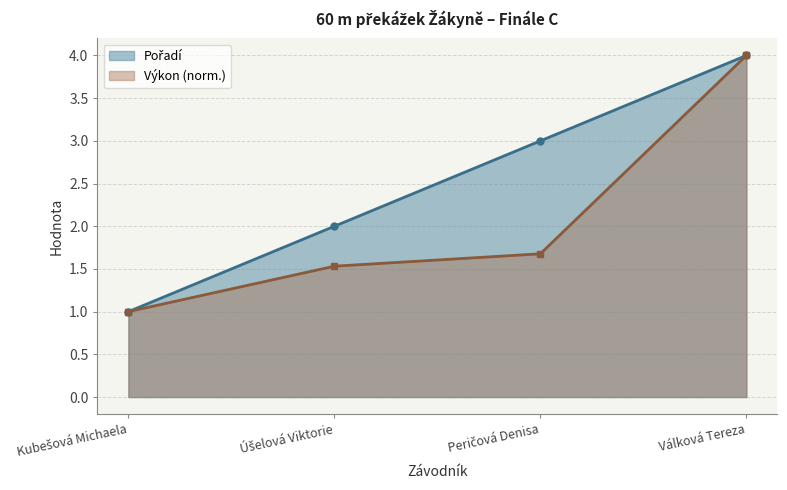

What is the value of the Výkon point at the 4th from the left?

4.0